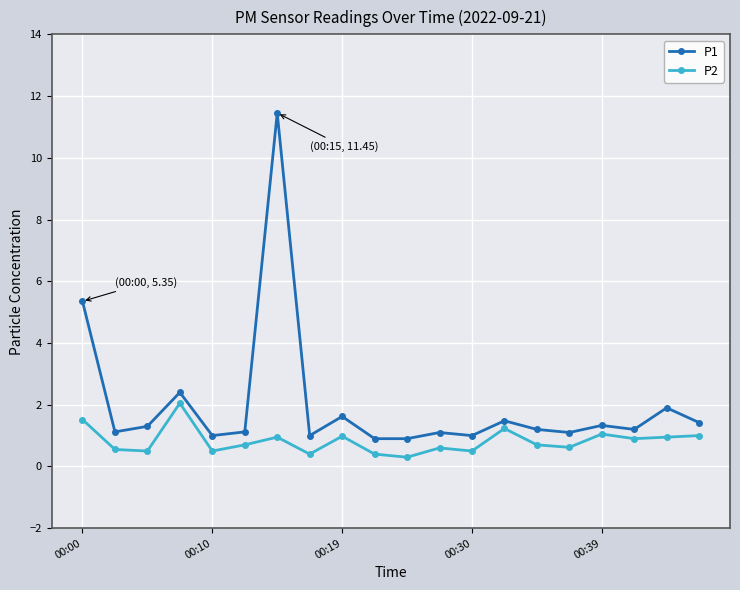

List the series in order of their overall mean, highest first.

P1, P2